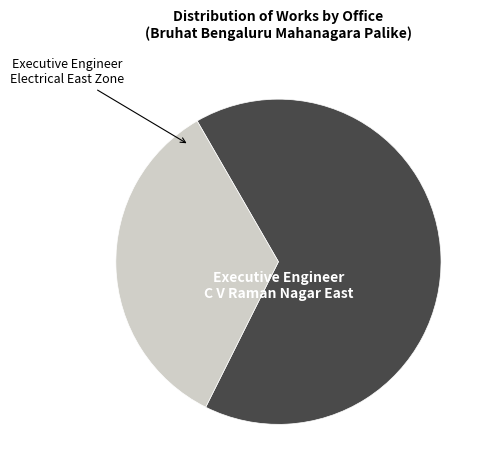

Which category has the smallest portion of the pie?

Executive Engineer Electrical East Zone